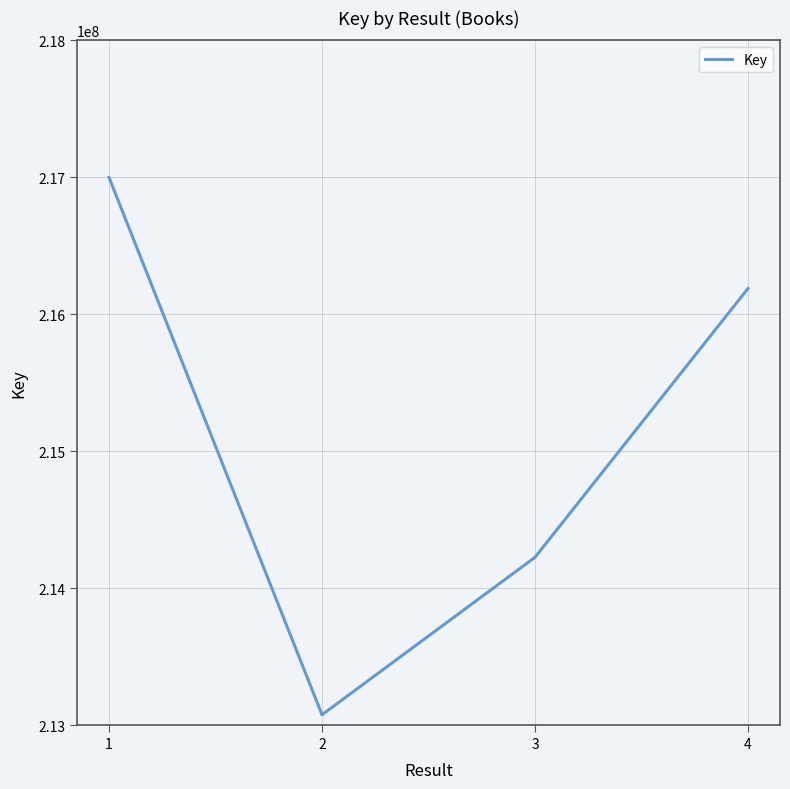

The chart shows a value of 308631274 at 4. True or false?

False